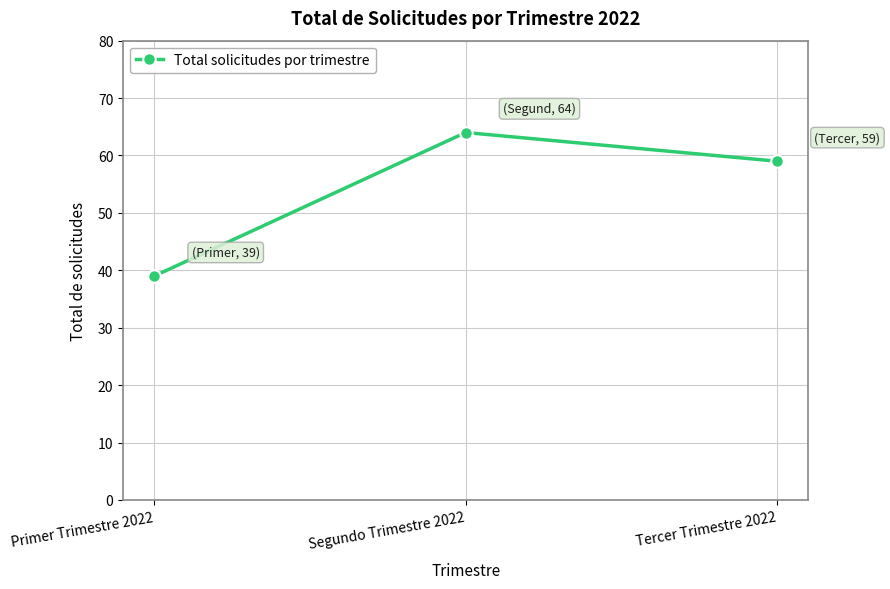

Reading right to left, what are all the values shown in this chart?

Tercer Trimestre 2022=59	Segundo Trimestre 2022=64	Primer Trimestre 2022=39